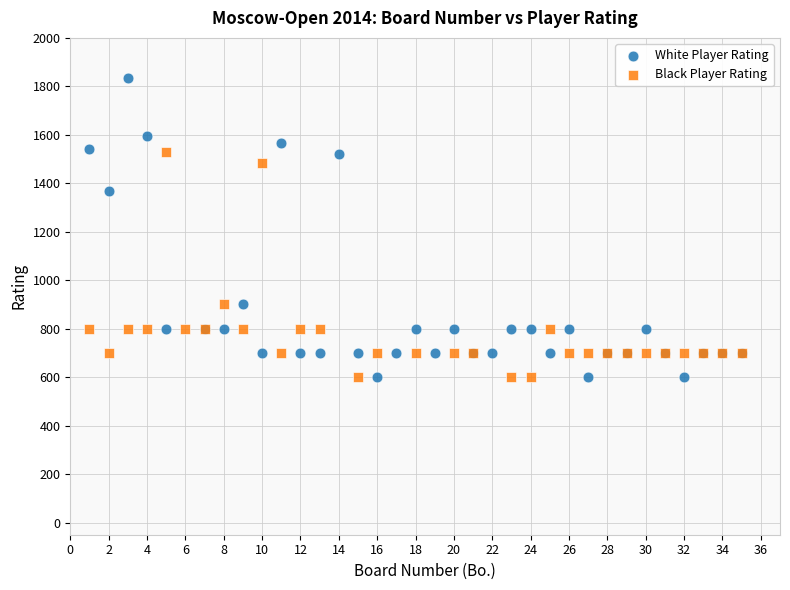

Which series has the widest spread of Y values?

White Player Rating